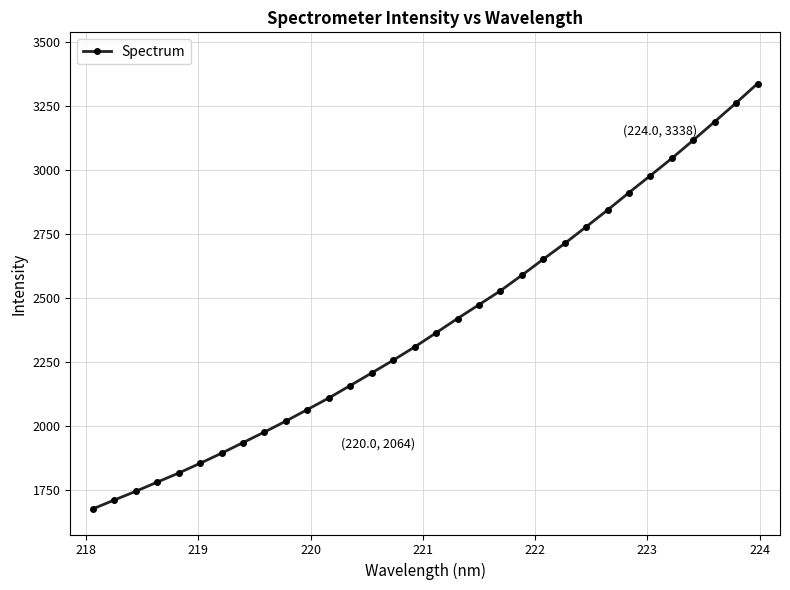

Reading left to right, transcribe all the data shown in this chart.

1676.3	1710.9	1744.9	1780.8	1816.2	1854.4	1893.8	1935.3	1976.6	2019.5	2064.5	2109.6	2158.2	2207.4	2257.2	2308.8	2364.1	2420.1	2473.8	2528.4	2589.2	2651.7	2713.3	2778.3	2843.9	2911.9	2978.6	3045.8	3116.8	3189.0	3262.2	3338.0